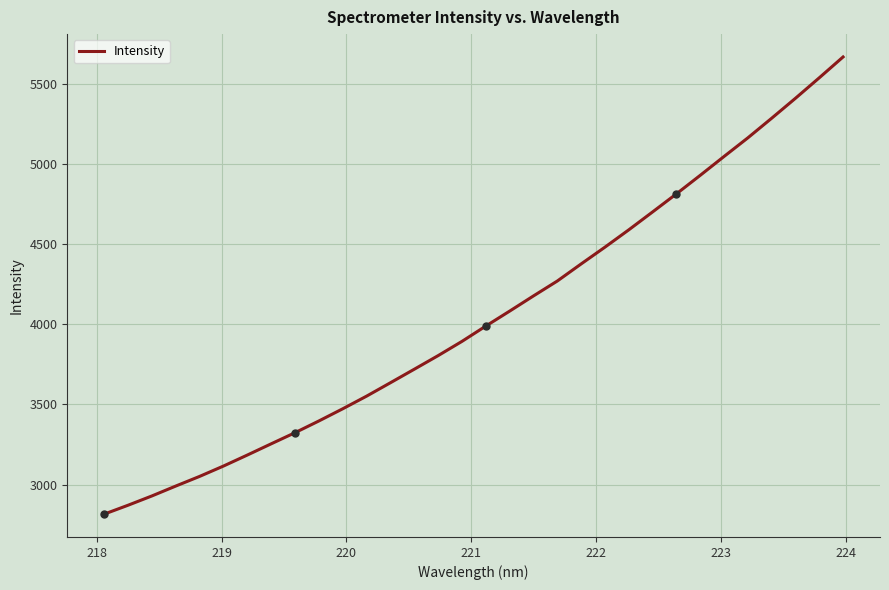

What is the minimum value shown in the chart?

2816.3